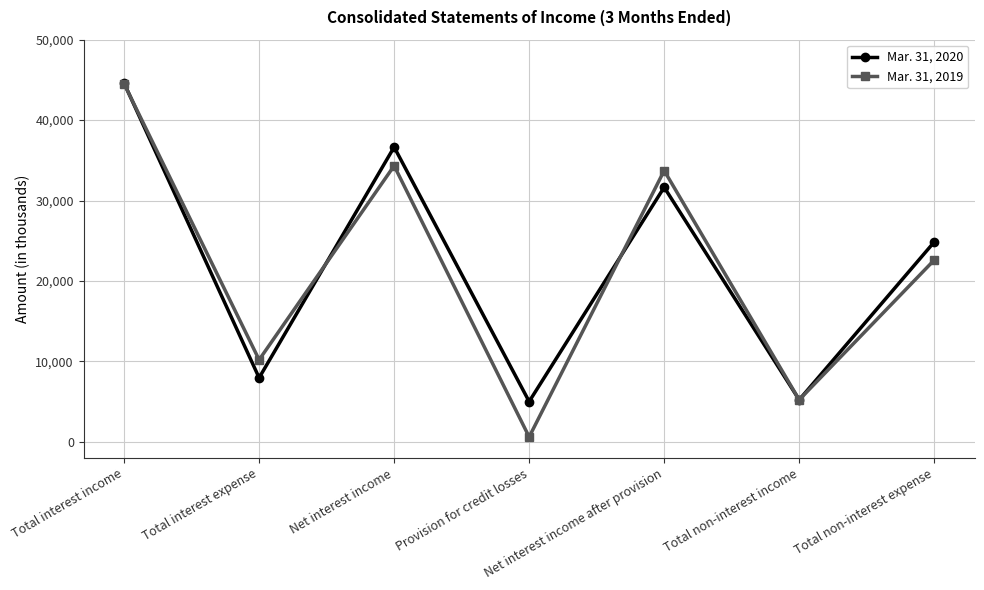

Reading left to right, list all the values displayed in this chart.

Mar. 31, 2020: 44602	7952	36650	5000	31650	5217	24843
Mar. 31, 2019: 44515	10192	34323	600	33723	5218	22599